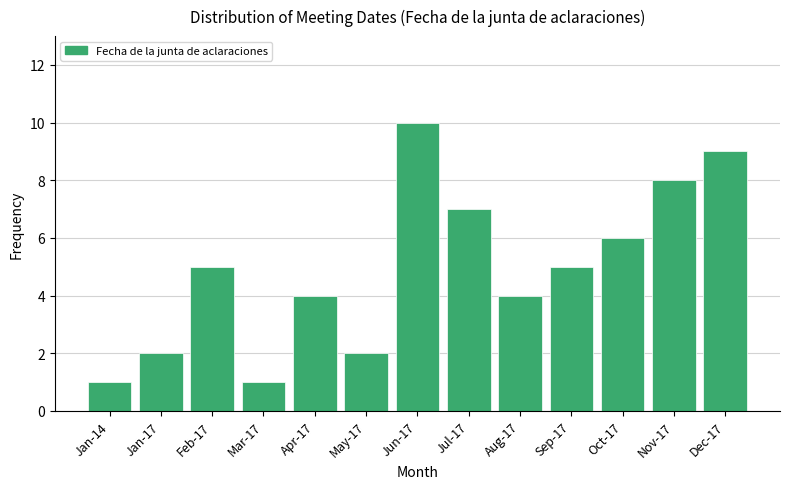

Reading left to right, transcribe all the data shown in this chart.

1	2	5	1	4	2	10	7	4	5	6	8	9